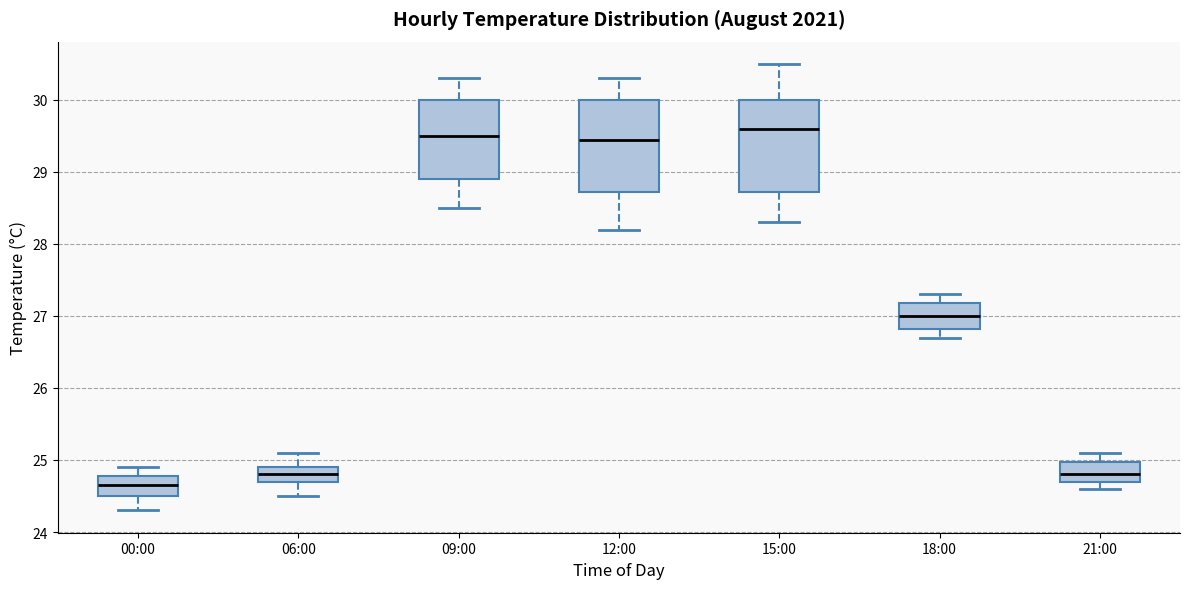

Reading left to right, read every box against the y-axis: the position of its median line, the range the box covers, and the ends of its whiskers. The values are not printed on the chart, so give them approximately, as read against the axis.

00:00: median 24.7, box 24.5 to 24.8, whiskers 24.3 to 24.9
06:00: median 24.8, box 24.7 to 24.9, whiskers 24.5 to 25.1
09:00: median 29.5, box 28.9 to 30.0, whiskers 28.5 to 30.3
12:00: median 29.5, box 28.7 to 30.0, whiskers 28.2 to 30.3
15:00: median 29.6, box 28.7 to 30.0, whiskers 28.3 to 30.5
18:00: median 27.0, box 26.8 to 27.2, whiskers 26.7 to 27.3
21:00: median 24.8, box 24.7 to 25.0, whiskers 24.6 to 25.1